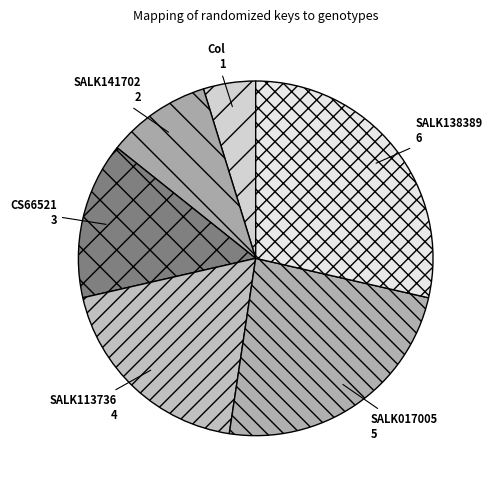

What is the smallest slice in the pie chart?

Col